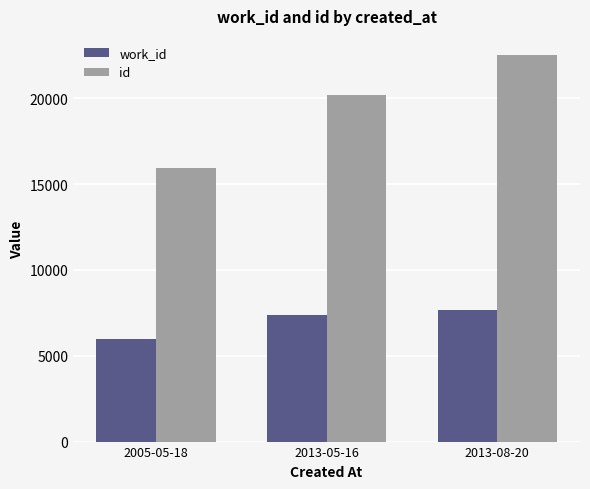

What position from the right is 2013-08-20?

1